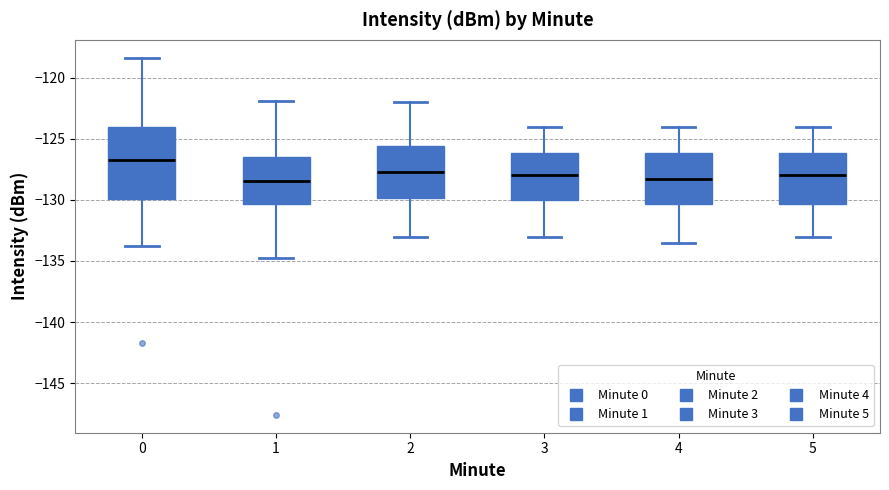

Reading left to right, read every box against the y-axis: the position of its median line, the range the box covers, and the ends of its whiskers. The values are not printed on the chart, so give them approximately, as read against the axis.

0: median -126.5, box -130.0 to -124.0, whiskers -134.0 to -118.5
1: median -128.5, box -130.5 to -126.5, whiskers -134.5 to -122.0
2: median -127.5, box -130.0 to -125.5, whiskers -133.0 to -122.0
3: median -128.0, box -130.0 to -126.0, whiskers -133.0 to -124.0
4: median -128.0, box -130.5 to -126.0, whiskers -133.5 to -124.0
5: median -128.0, box -130.5 to -126.0, whiskers -133.0 to -124.0